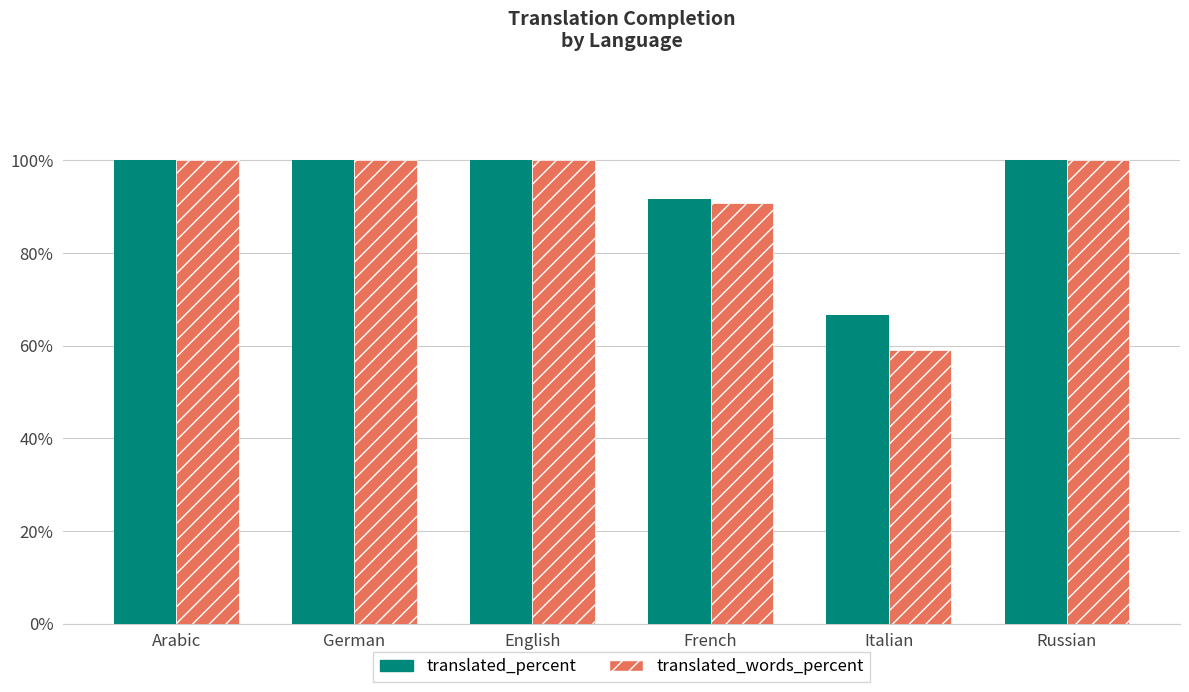

What is the minimum value for translated_percent?

66.6